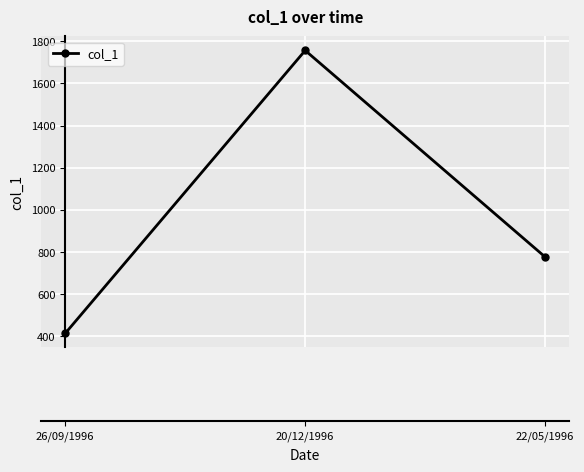

What is the average value?

983